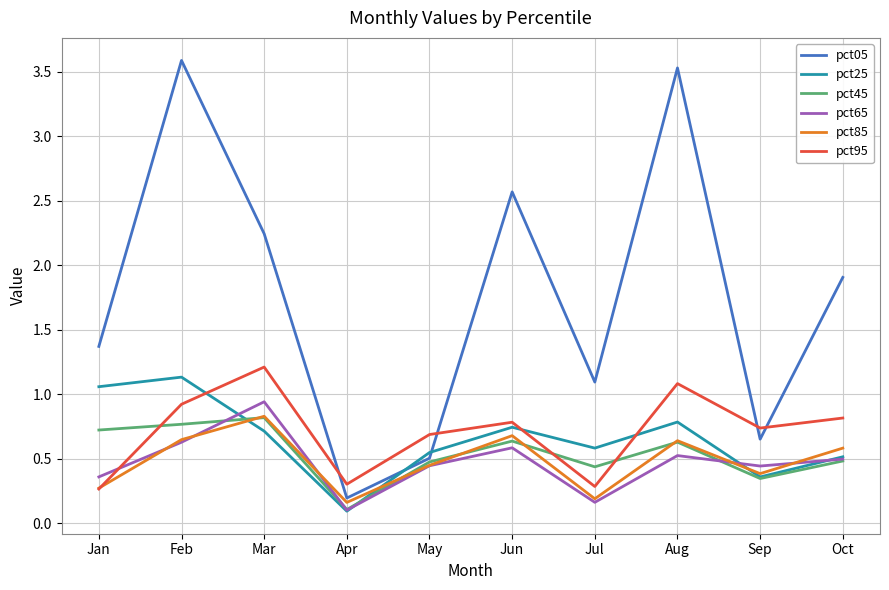

What is the difference between the maximum and second lowest values in the pct05 series?

3.1